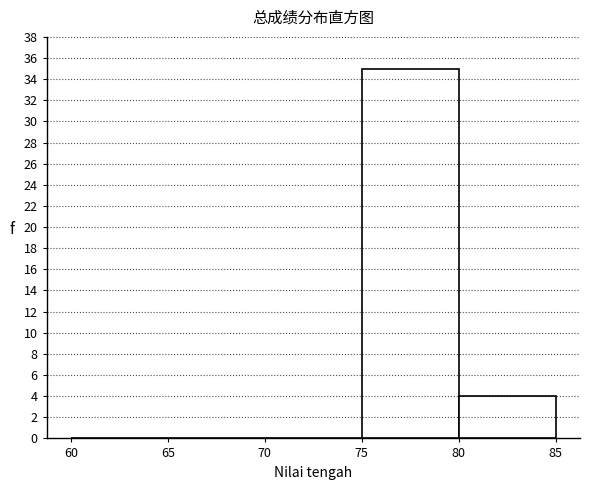

Reading left to right, list every bar in this chart as the range it spans on the x-axis followed by its height. The values are not printed on the chart, so give them approximately, as read against the axis.

60 to 65: 0
65 to 70: 0
70 to 75: 0
75 to 80: 35
80 to 85: 4